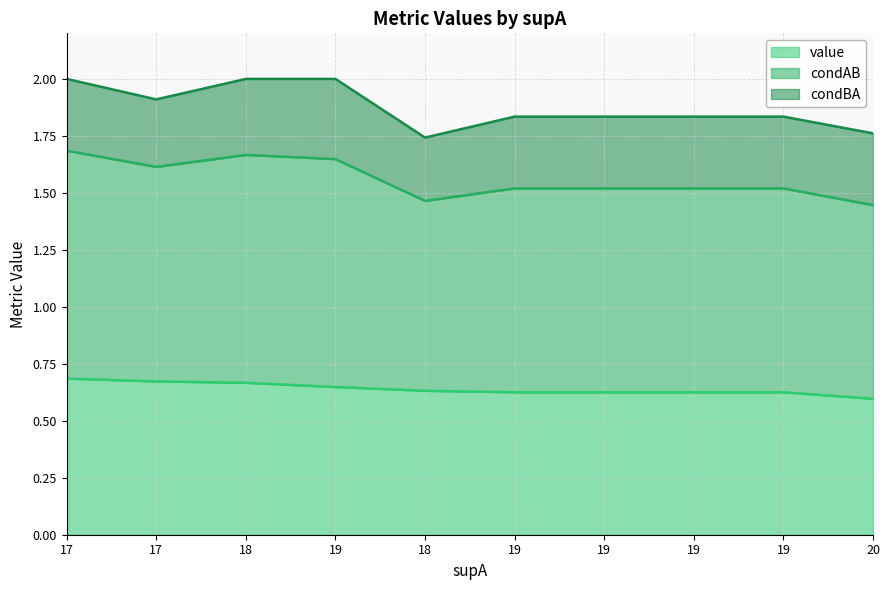

Where is value nearest to the value 0?

20